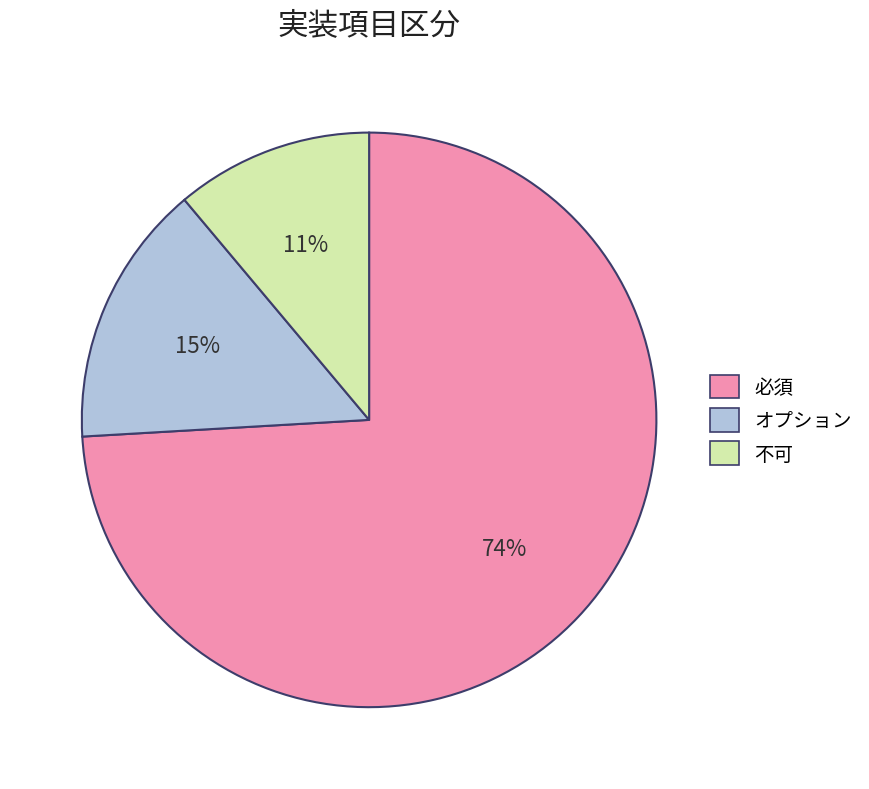

How many segments does this pie chart have?

3